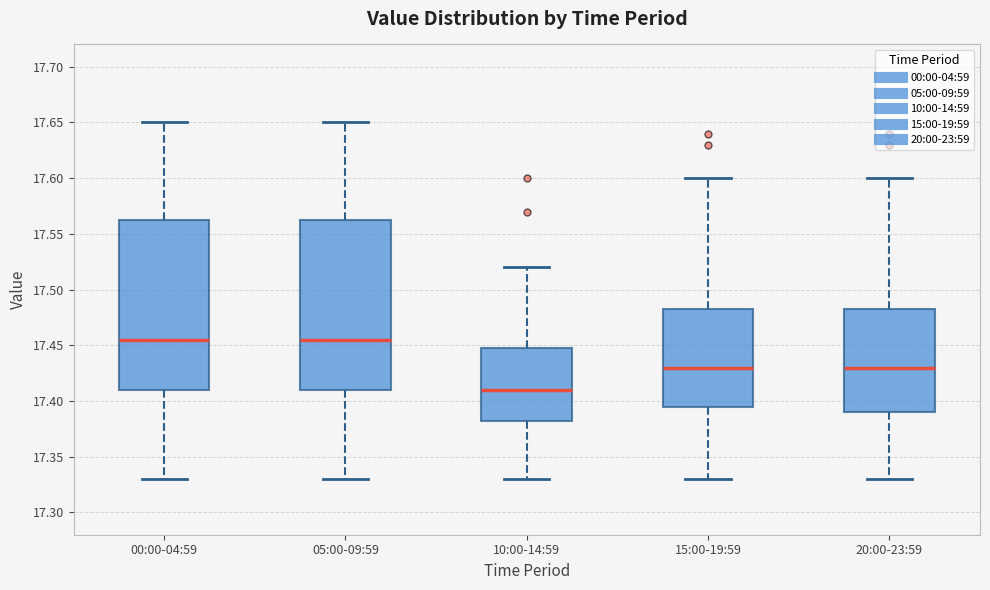

Where is the upper edge of the box for 00:00-04:59 on the y-axis? The values are not printed on the chart, so give them approximately, as read against the axis.

17.565